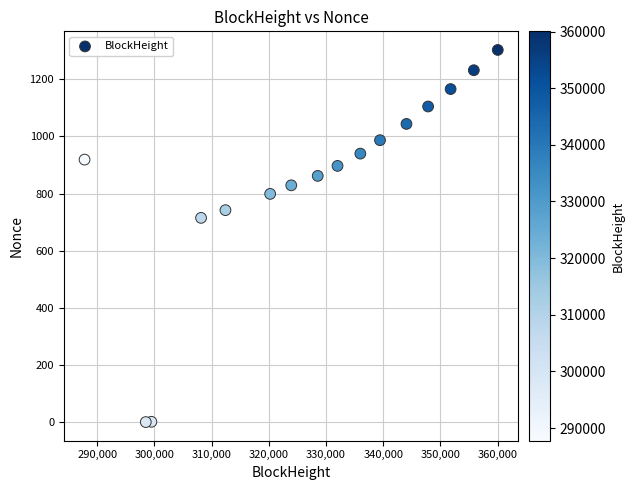

What is the range of X values (max minus min)?

72258